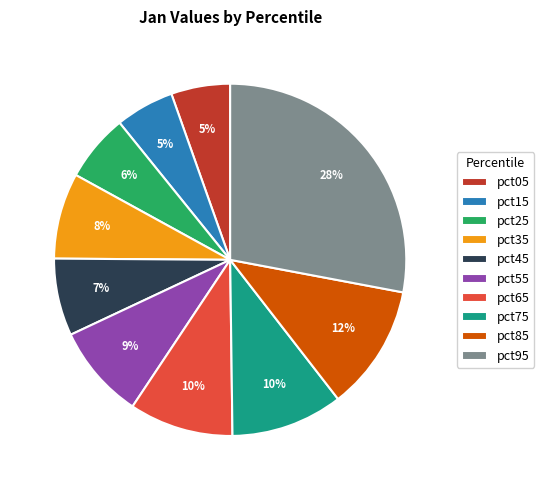

Which has a higher value, pct75 or pct05?

pct75